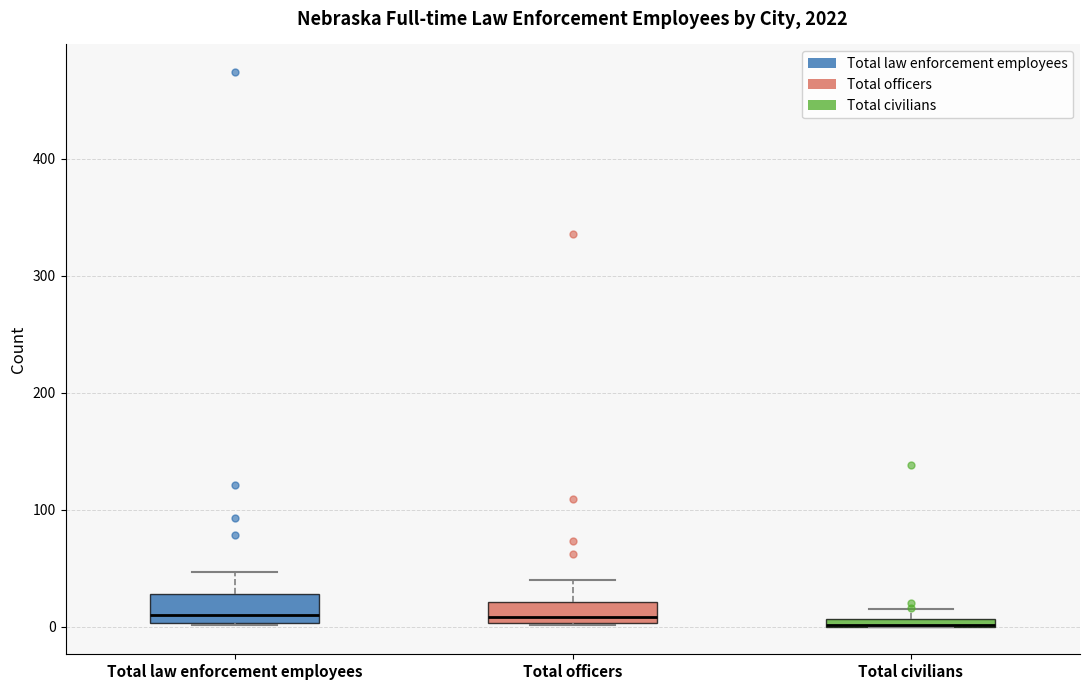

Where does the upper whisker of the box for Total law enforcement employees end on the y-axis? The values are not printed on the chart, so give them approximately, as read against the axis.

50